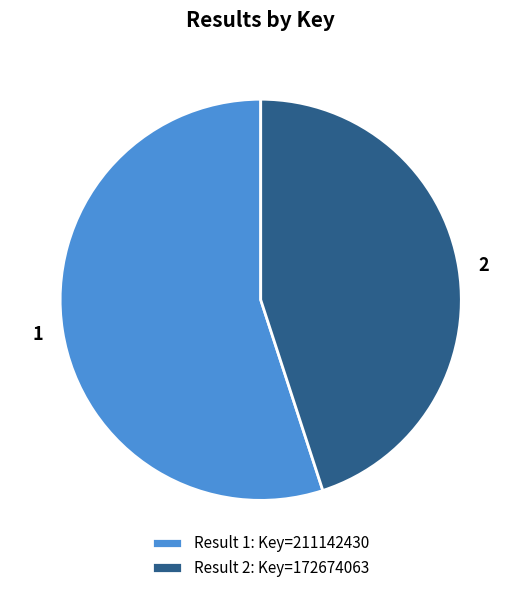

Rank the categories by value from lowest to highest.

2, 1